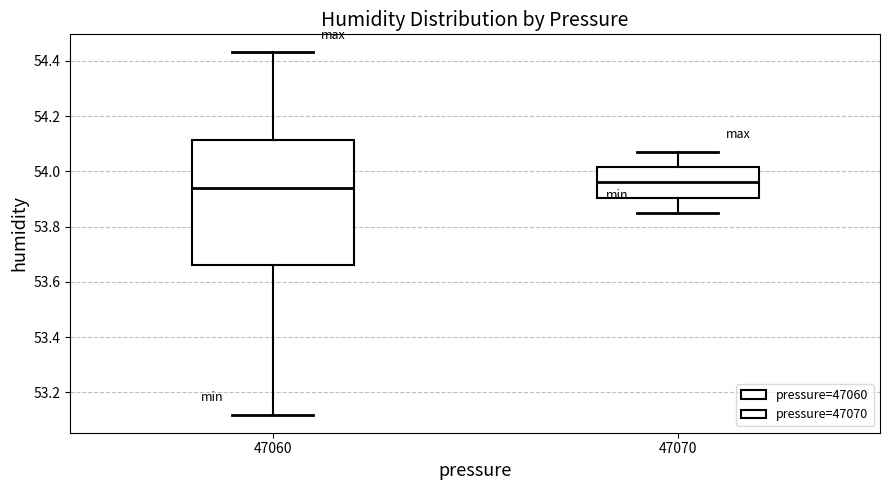

Reading left to right, transcribe this box plot: for each box, give where its median line is, the range the box spans, and where its two whiskers end, as read against the y-axis. The values are not printed on the chart, so give them approximately, as read against the axis.

47060: median 53.94, box 53.66 to 54.12, whiskers 53.12 to 54.44
47070: median 53.96, box 53.90 to 54.02, whiskers 53.86 to 54.08